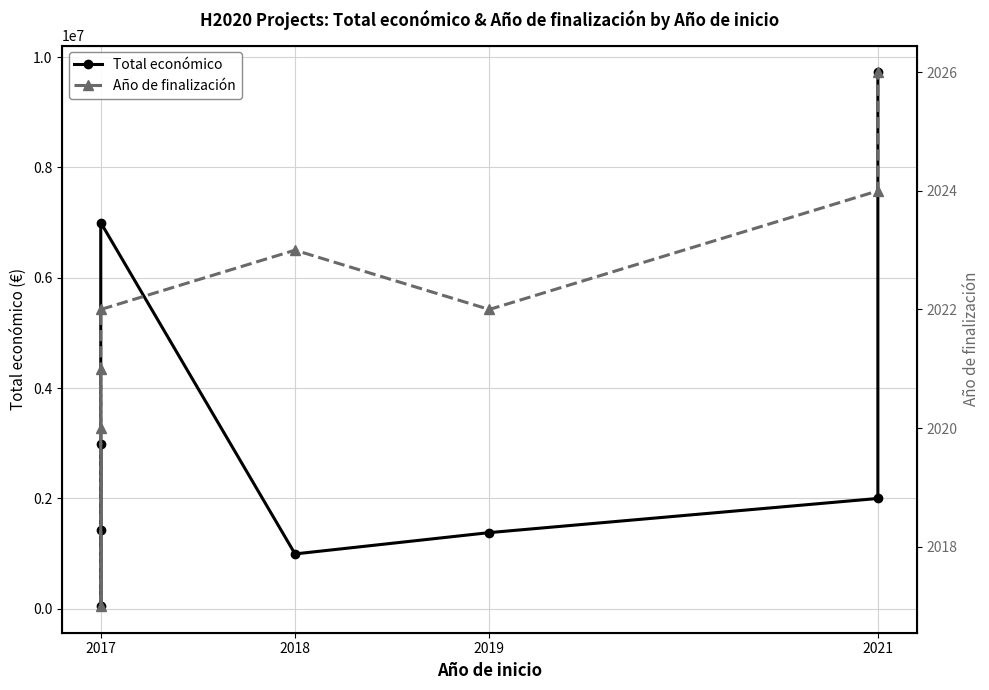

Is this an area chart (filled region under the line)?

No